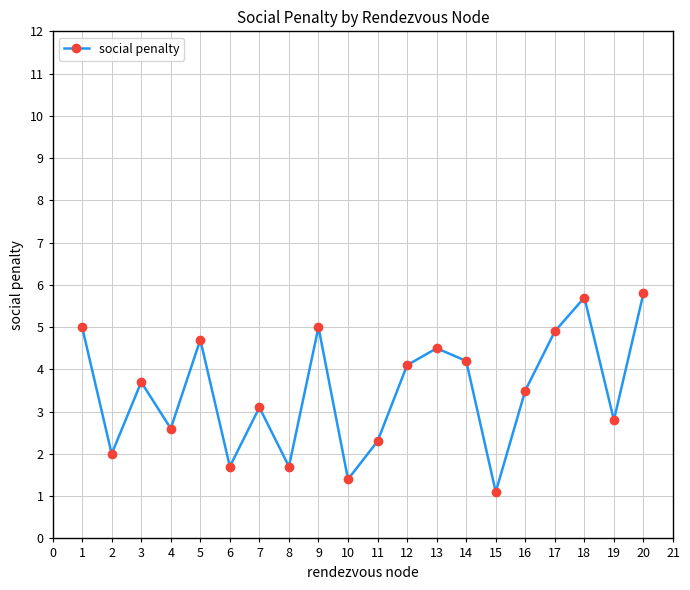

What is the smallest value displayed?

1.1